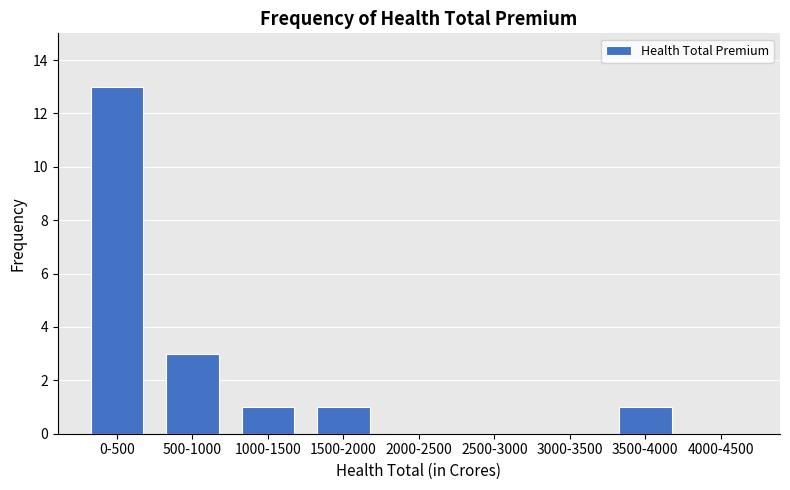

Reading left to right, extract all data points from this chart.

0-500=13	500-1000=3	1000-1500=1	1500-2000=1	2000-2500=0	2500-3000=0	3000-3500=0	3500-4000=1	4000-4500=0